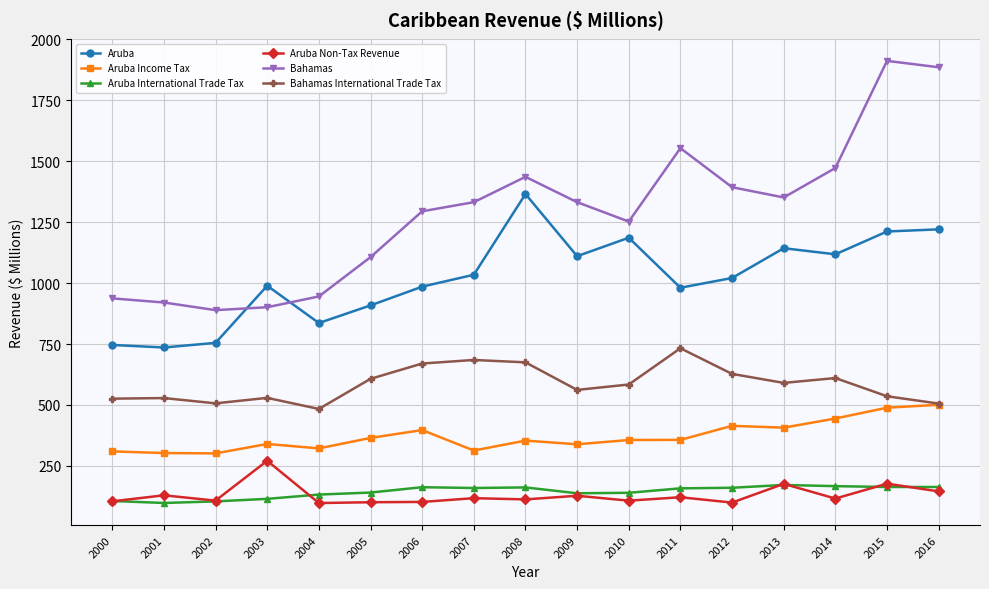

True or false: Bahamas has more than 1 points higher than both neighbors.

True